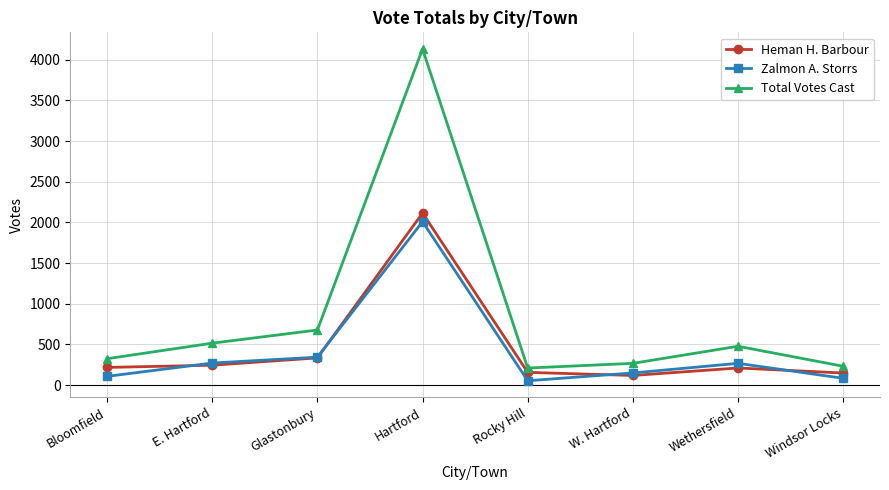

In Heman H. Barbour, how many points are lower than both neighbors (excluding endpoints)?

1